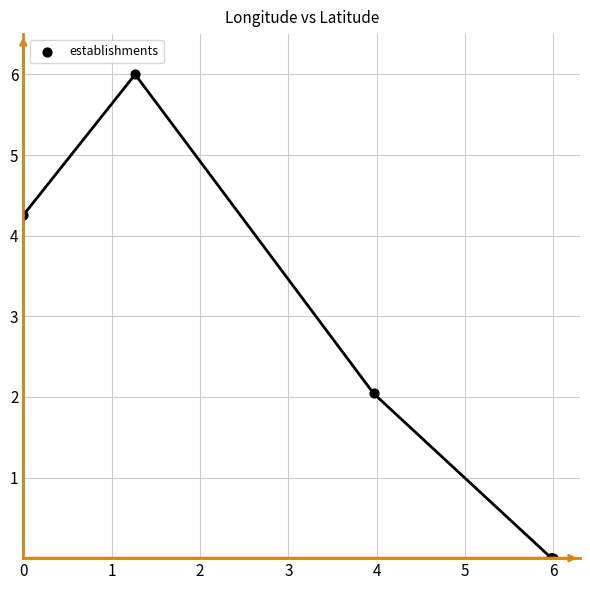

What Y value in the scatter plot is closest to 3?

2.0